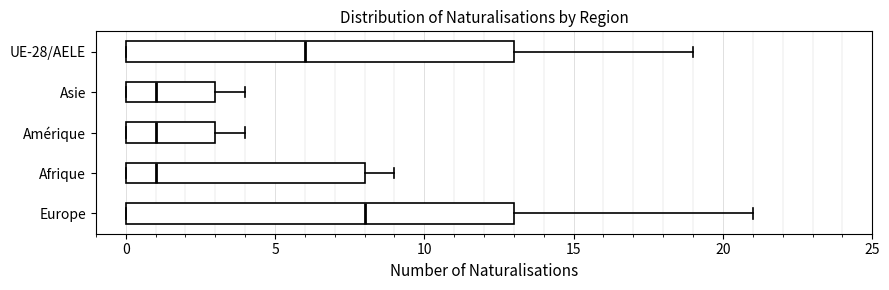

Reading bottom to top, transcribe this box plot: for each box, give where its median line is, the range the box spans, and where its two whiskers end, as read against the x-axis. The values are not printed on the chart, so give them approximately, as read against the axis.

Europe: median 8, box 0 to 13, whiskers 0 to 21
Afrique: median 1, box 0 to 8, whiskers 0 to 9
Amérique: median 1, box 0 to 3, whiskers 0 to 4
Asie: median 1, box 0 to 3, whiskers 0 to 4
UE-28/AELE: median 6, box 0 to 13, whiskers 0 to 19